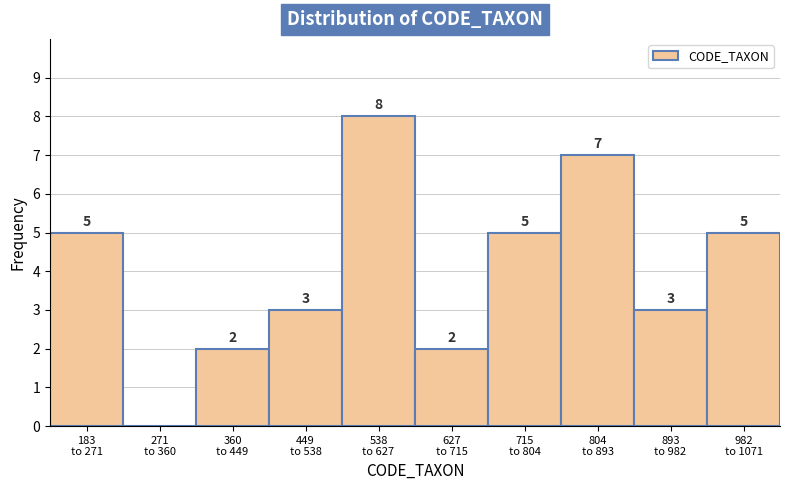

What is the sum of all values?

40